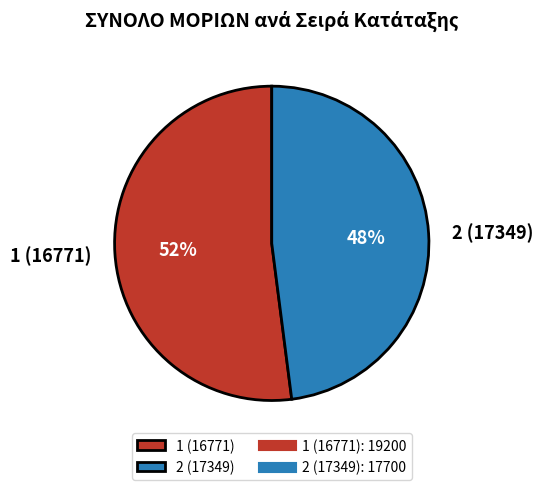

Rank the categories by value from highest to lowest.

1 (16771), 2 (17349)